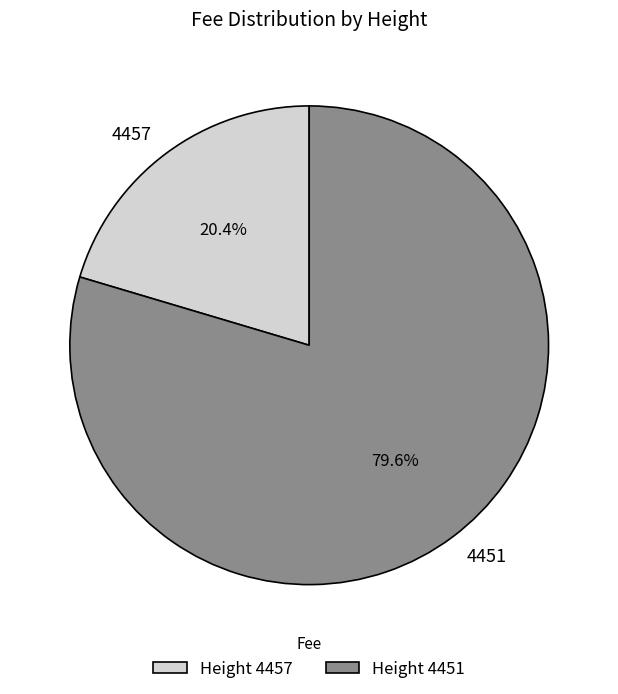

Which slice is the smallest?

4457